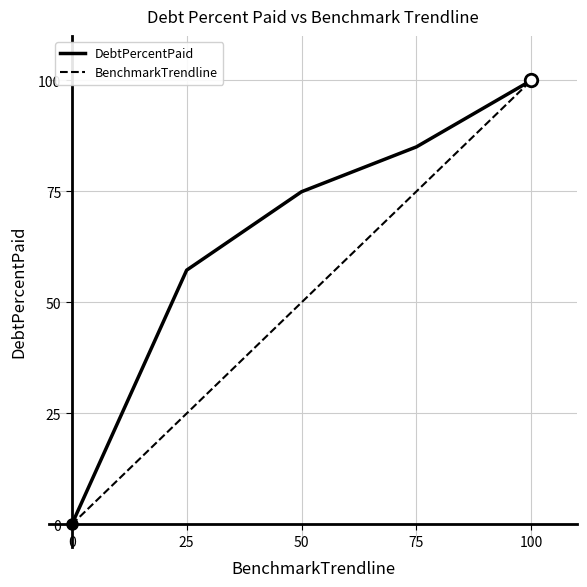

Does the chart have visible grid lines?

Yes